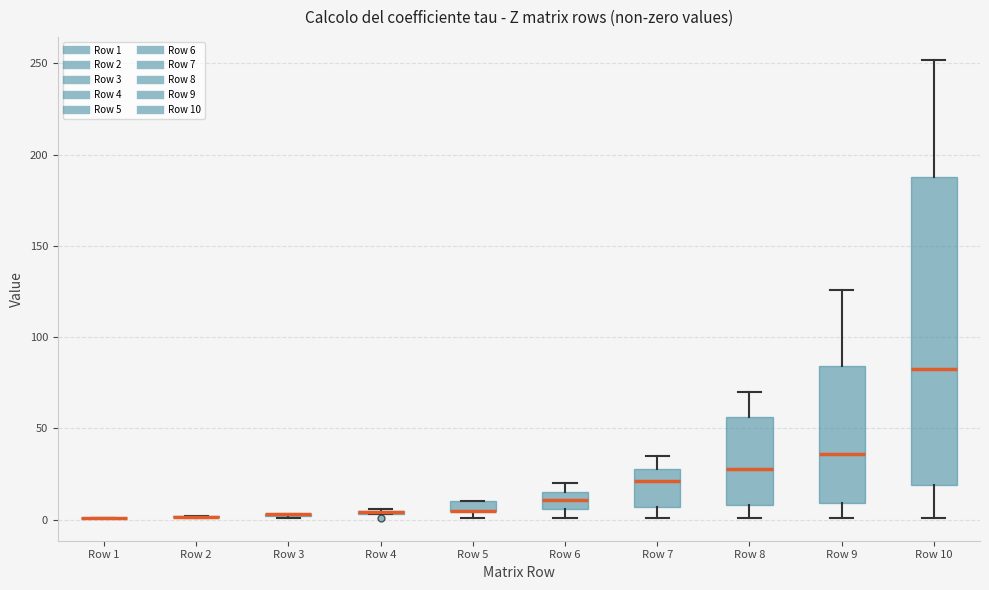

Where is the upper edge of the box for Row 10 on the y-axis? The values are not printed on the chart, so give them approximately, as read against the axis.

190